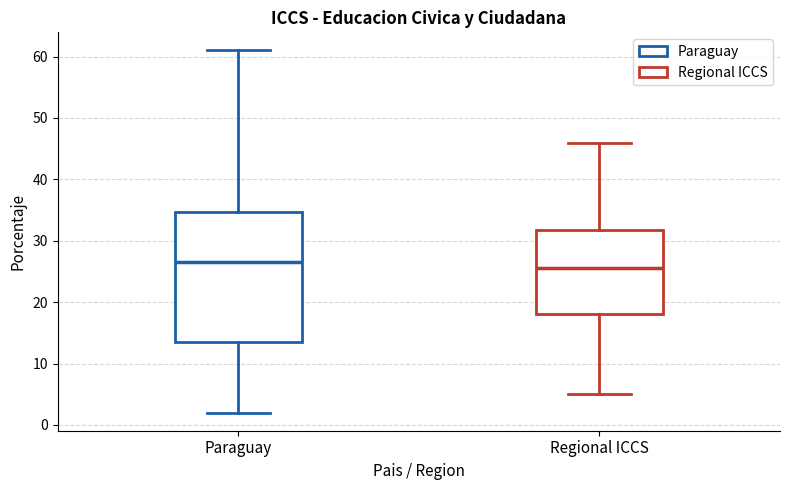

Reading left to right, transcribe this box plot: for each box, give where its median line is, the range the box spans, and where its two whiskers end, as read against the y-axis. The values are not printed on the chart, so give them approximately, as read against the axis.

Paraguay: median 27, box 14 to 35, whiskers 2 to 61
Regional ICCS: median 26, box 18 to 32, whiskers 5 to 46